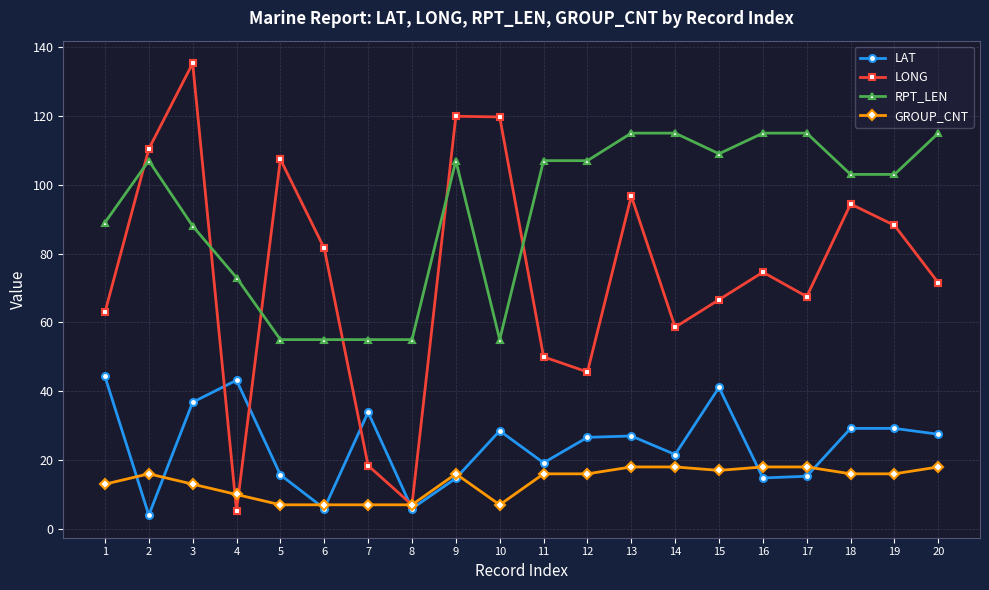

What is the approximate value of RPT_LEN at 10?

55.0